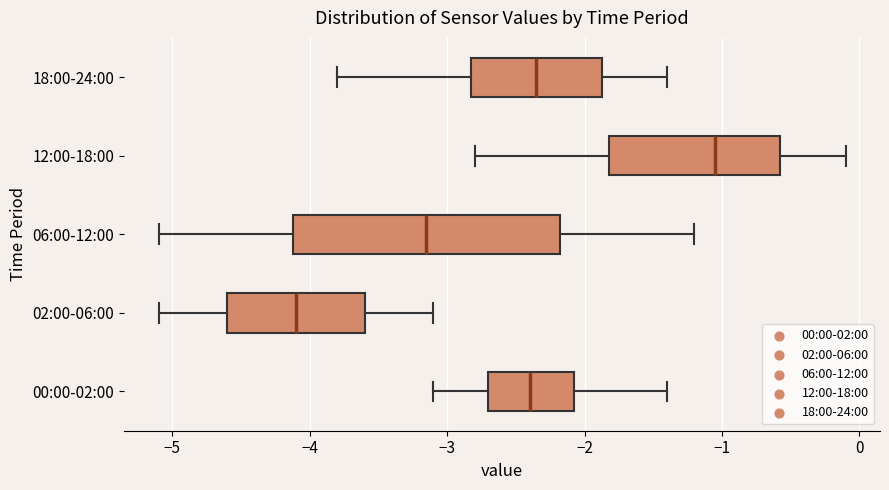

Reading bottom to top, transcribe this box plot: for each box, give where its median line is, the range the box spans, and where its two whiskers end, as read against the x-axis. The values are not printed on the chart, so give them approximately, as read against the axis.

00:00-02:00: median -2.4, box -2.7 to -2.1, whiskers -3.1 to -1.4
02:00-06:00: median -4.1, box -4.6 to -3.6, whiskers -5.1 to -3.1
06:00-12:00: median -3.1, box -4.1 to -2.2, whiskers -5.1 to -1.2
12:00-18:00: median -1.0, box -1.8 to -0.6, whiskers -2.8 to -0.1
18:00-24:00: median -2.3, box -2.8 to -1.9, whiskers -3.8 to -1.4